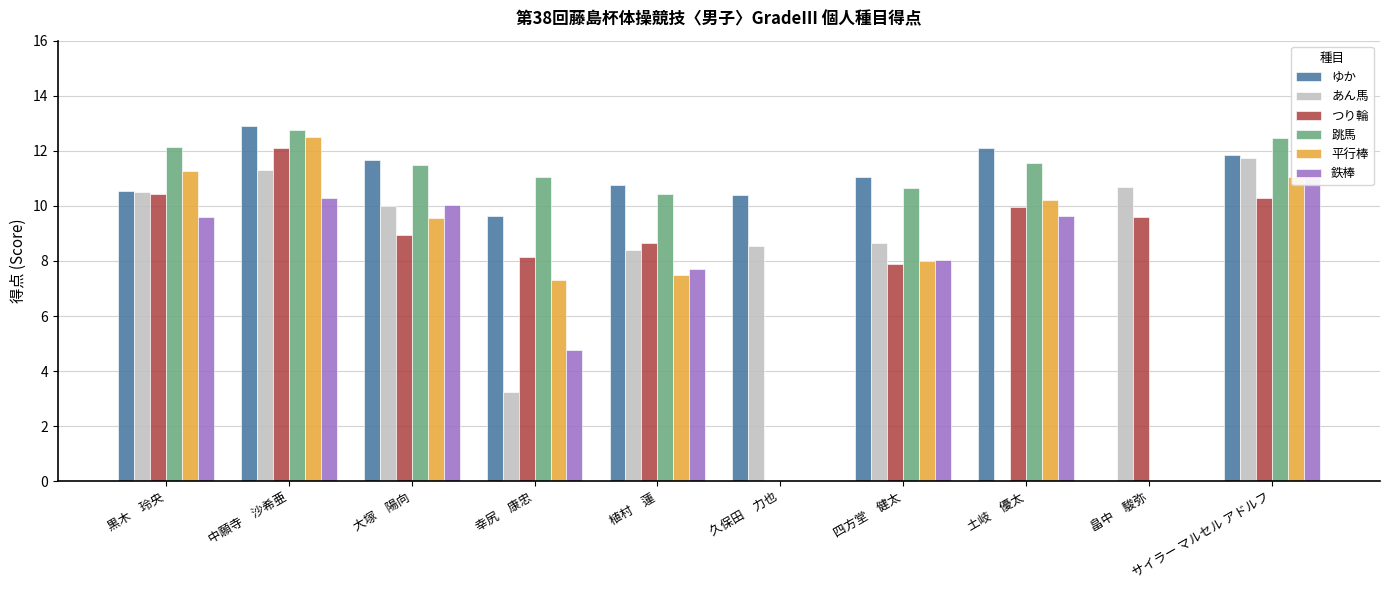

Rank the categories by つり輪 value from lowest to highest.

久保田　力也, 四方堂　健太, 幸尻　康忠, 植村　蓮, 大塚　陽向, 畠中　駿弥, 土岐　優太, サイラー マルセル アドルフ, 黒木　玲央, 中願寺　沙希亜